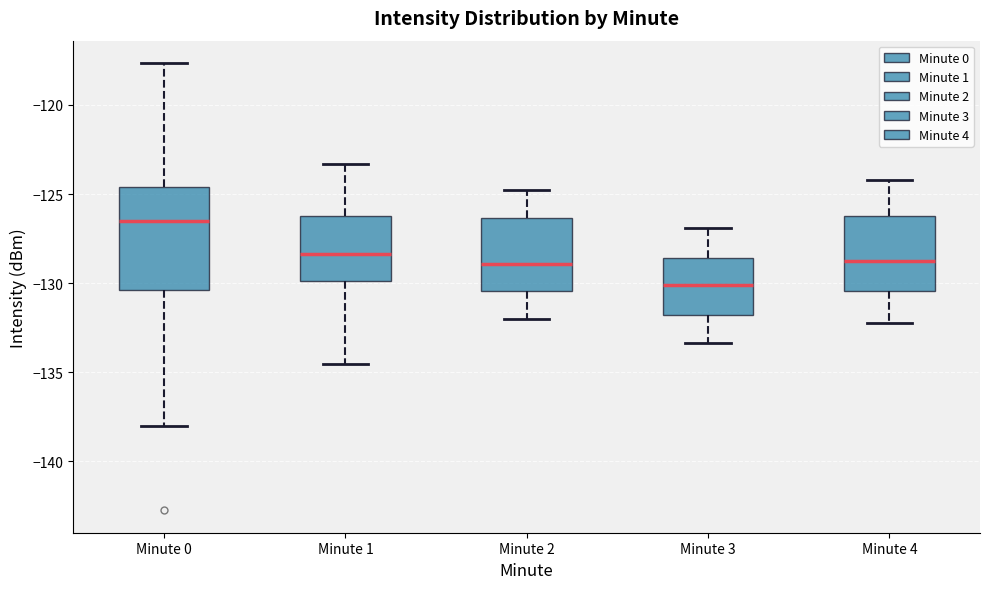

Which box has the lowest median line?

Minute 3